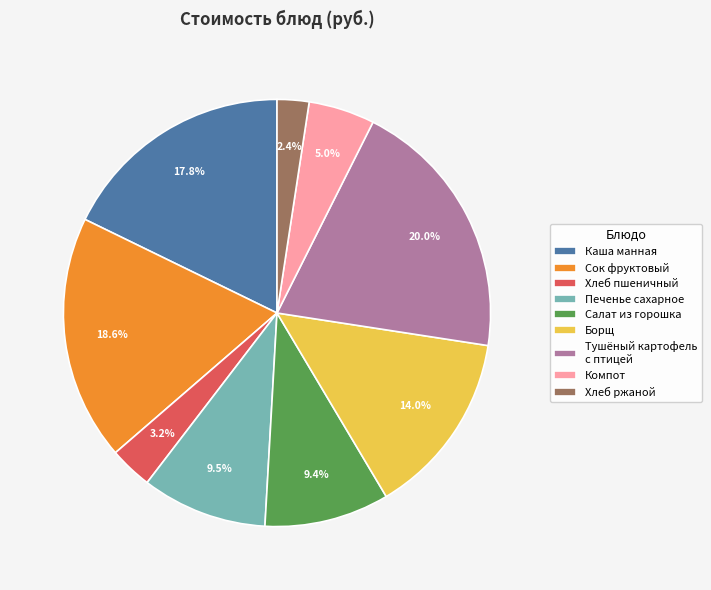

What is the total percentage of Сок фруктовый and Хлеб ржаной?

21.0%